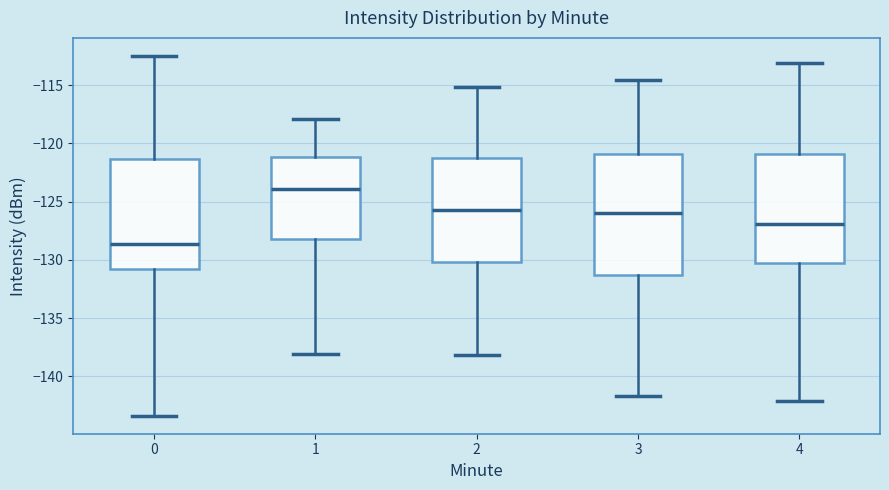

Reading left to right, read every box against the y-axis: the position of its median line, the range the box covers, and the ends of its whiskers. The values are not printed on the chart, so give them approximately, as read against the axis.

0: median -128.5, box -131.0 to -121.5, whiskers -143.5 to -112.5
1: median -124.0, box -128.0 to -121.0, whiskers -138.0 to -118.0
2: median -125.5, box -130.0 to -121.5, whiskers -138.0 to -115.0
3: median -126.0, box -131.5 to -121.0, whiskers -141.5 to -114.5
4: median -127.0, box -130.5 to -121.0, whiskers -142.0 to -113.0